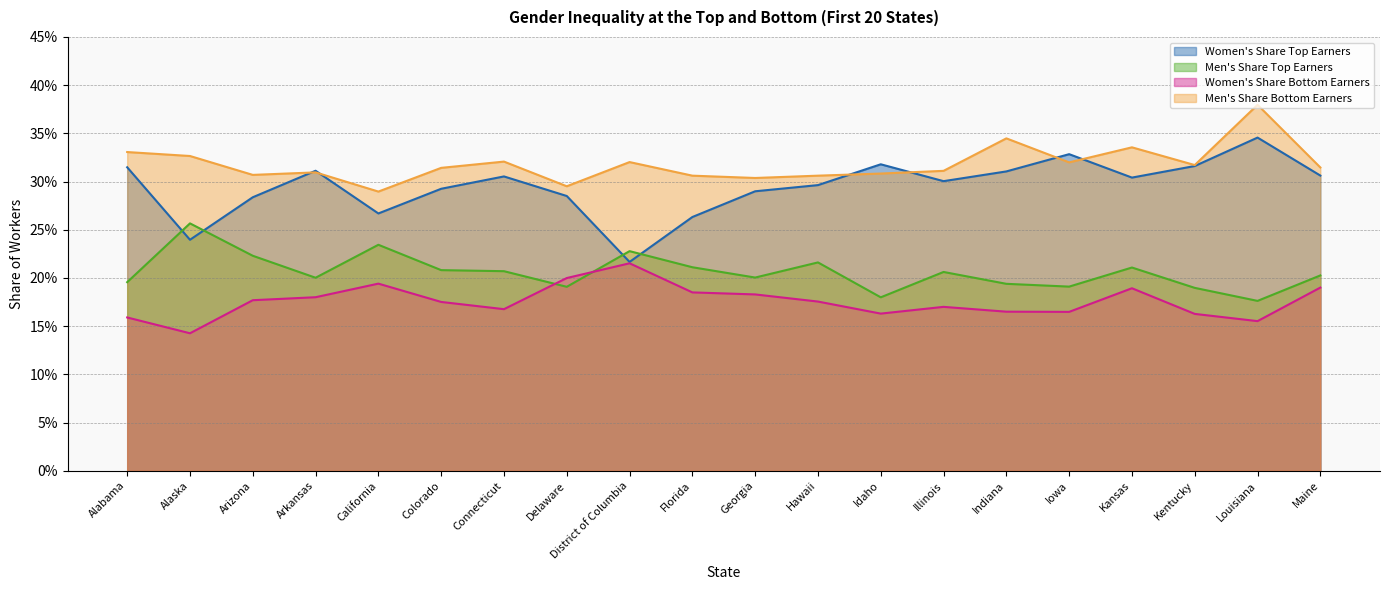

At how many categories does at least one series exceed 0?

20